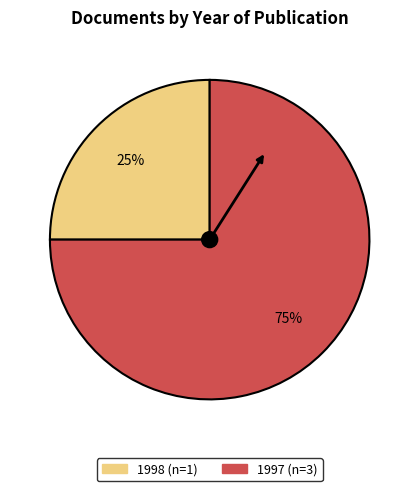

Is there a majority slice in this chart?

Yes